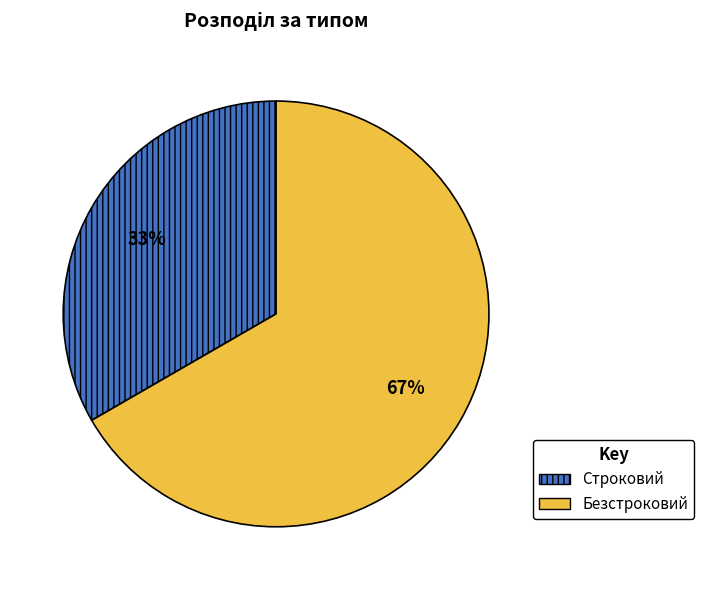

What is the largest slice in the pie chart?

Безстроковий